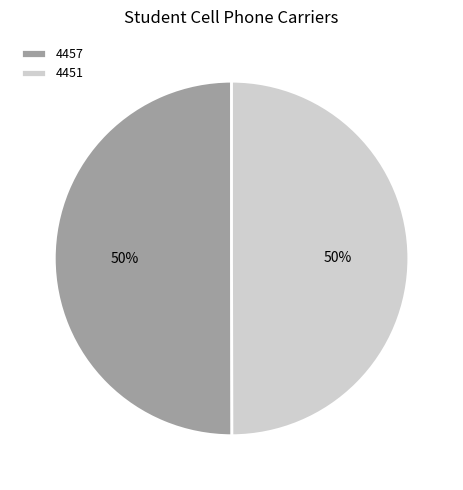

What percentage is the 4451 slice, to the nearest percent?

50%